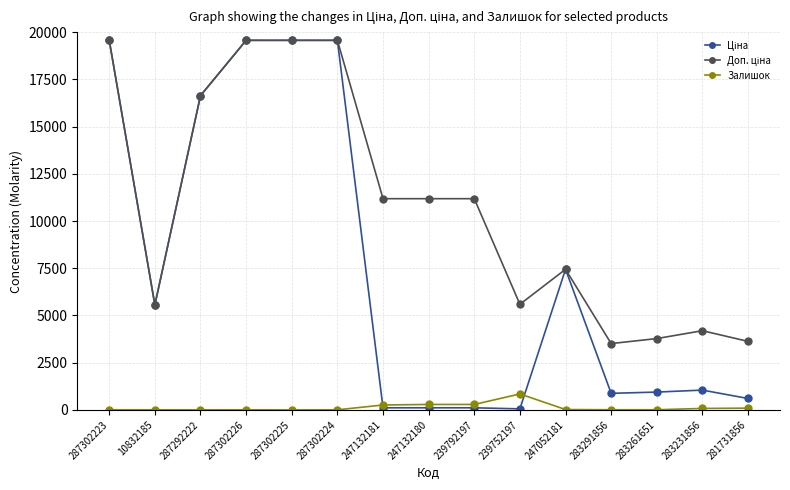

True or false: Залишок has more than 1 interior local peaks.

True